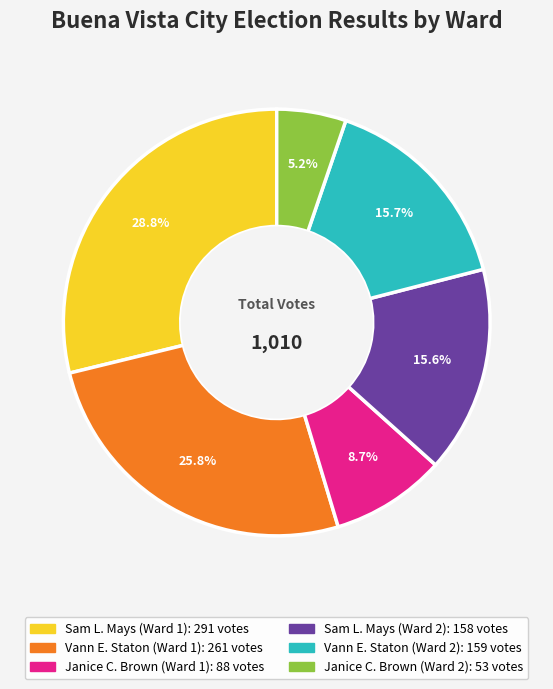

What is the ratio of the value at Janice C. Brown (Ward 2) to the value at Vann E. Staton (Ward 2)?

0.3